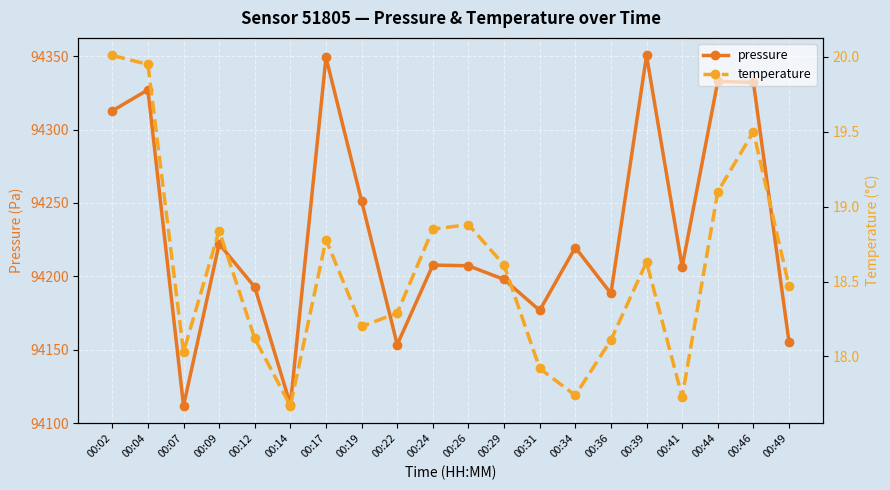

Rank the categories by pressure value from highest to lowest.

00:39, 00:17, 00:44, 00:46, 00:04, 00:02, 00:19, 00:09, 00:34, 00:24, 00:26, 00:41, 00:29, 00:12, 00:36, 00:31, 00:49, 00:22, 00:14, 00:07